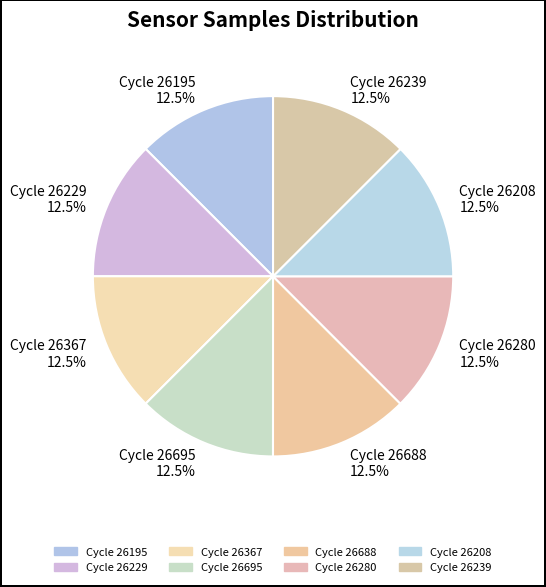

Count the number of slices in the pie.

8